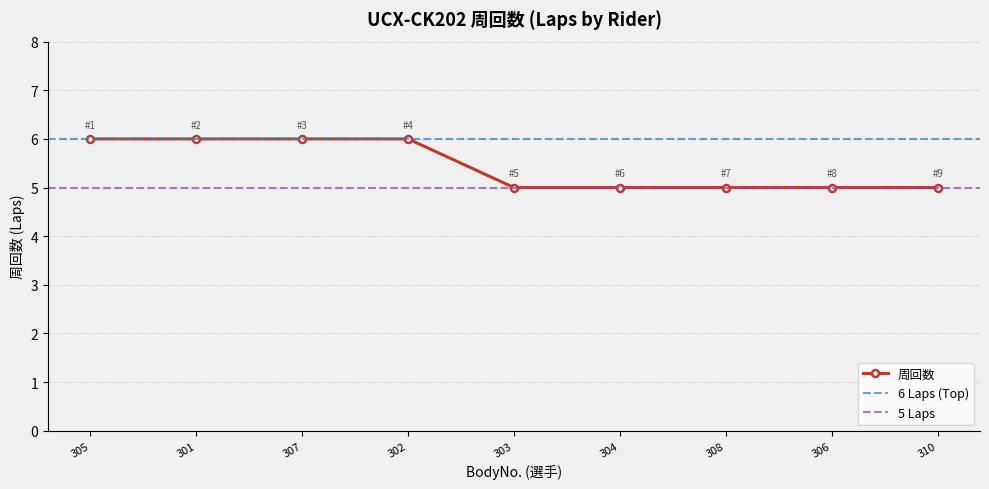

True or false: the data has more than 1 interior local peaks.

False